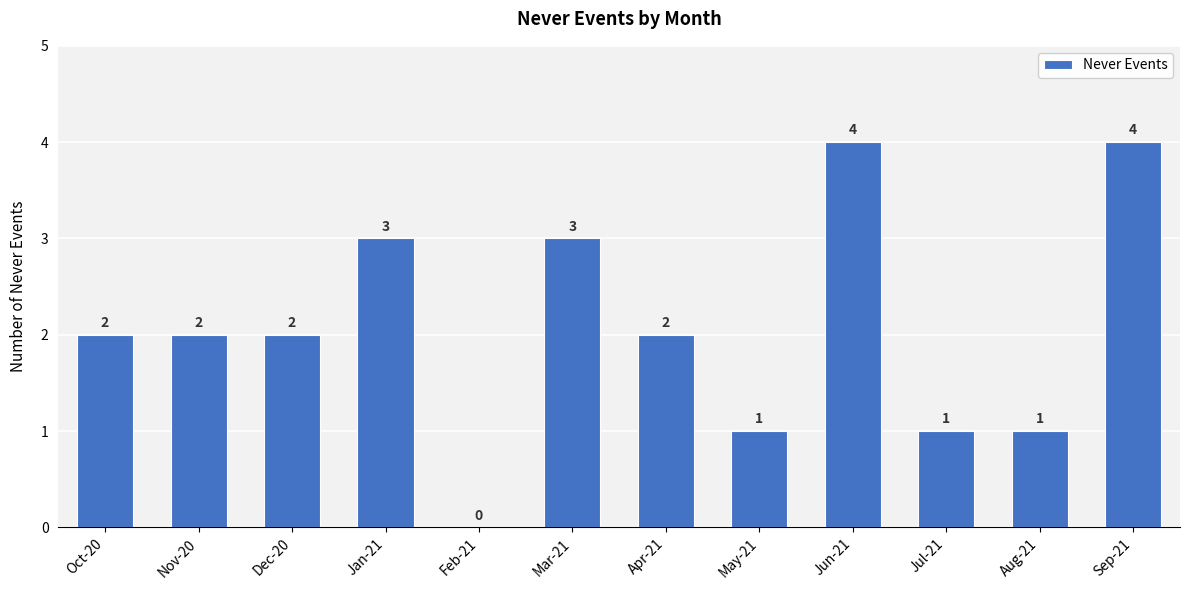

True or false: the data shows 0 at Feb-21.

True